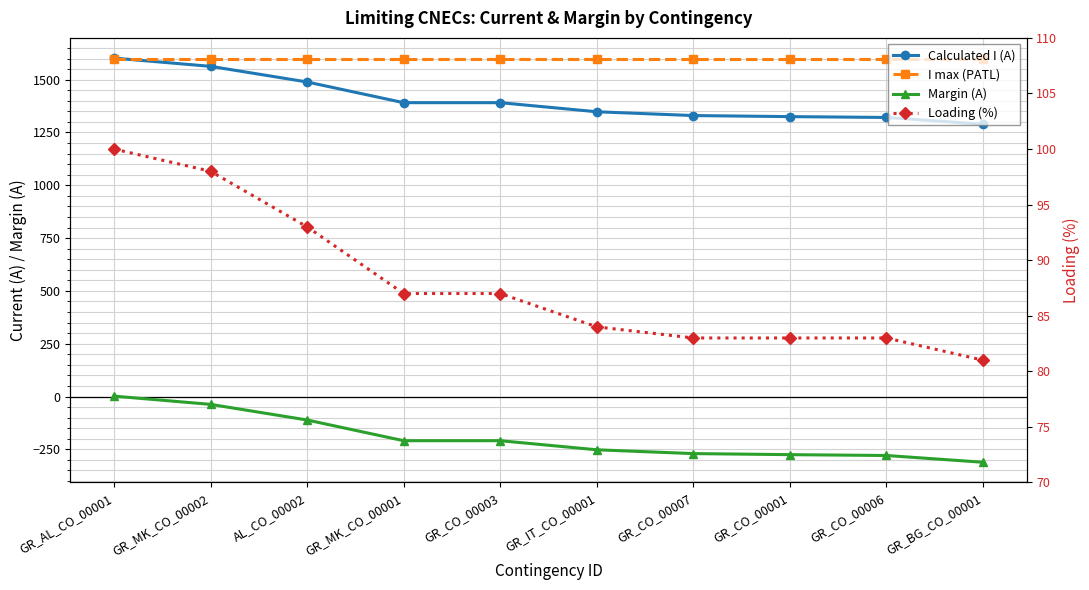

The I max (PATL) series shows 1007 at GR_CO_00006. True or false?

False